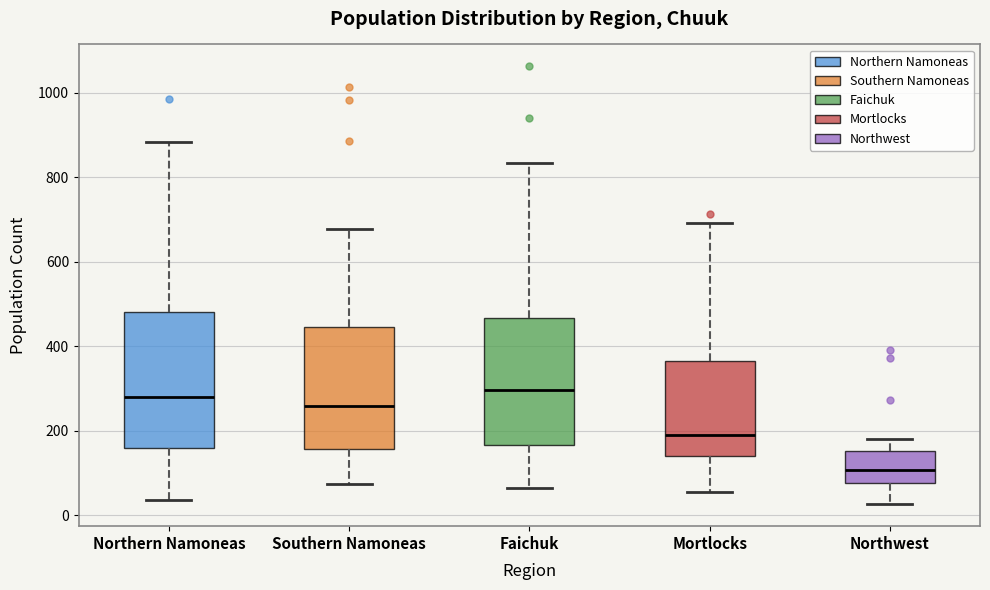

Reading left to right, read every box against the y-axis: the position of its median line, the range the box covers, and the ends of its whiskers. The values are not printed on the chart, so give them approximately, as read against the axis.

Northern Namoneas: median 280, box 160 to 480, whiskers 40 to 880
Southern Namoneas: median 260, box 160 to 440, whiskers 80 to 680
Faichuk: median 300, box 160 to 460, whiskers 60 to 840
Mortlocks: median 200, box 140 to 360, whiskers 60 to 700
Northwest: median 100, box 80 to 160, whiskers 20 to 180